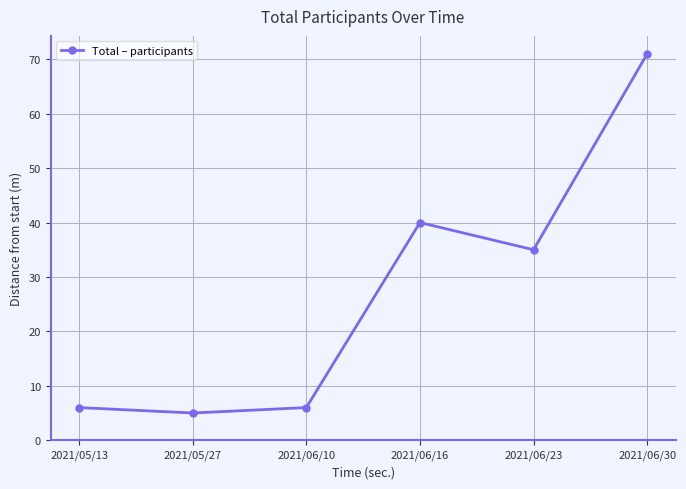

What is the change in value from 2021/05/13 to 2021/06/30?

+65